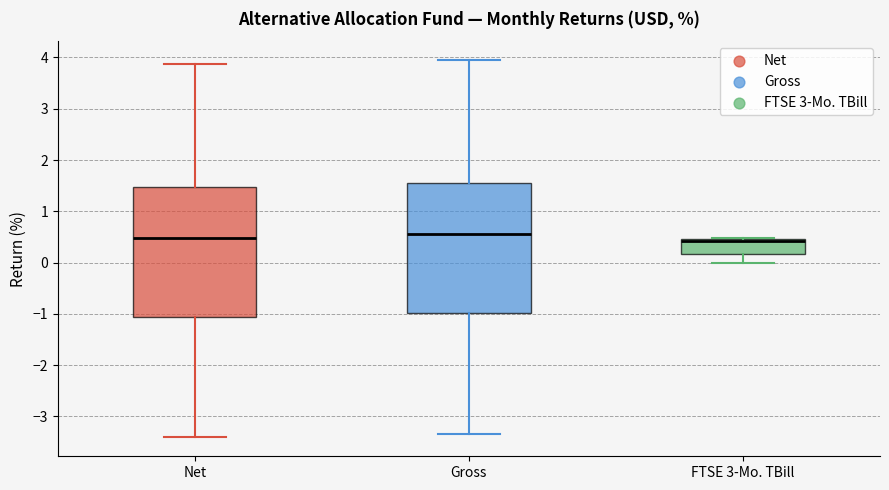

Where is the lower edge of the box for FTSE 3-Mo. TBill on the y-axis? The values are not printed on the chart, so give them approximately, as read against the axis.

0.2